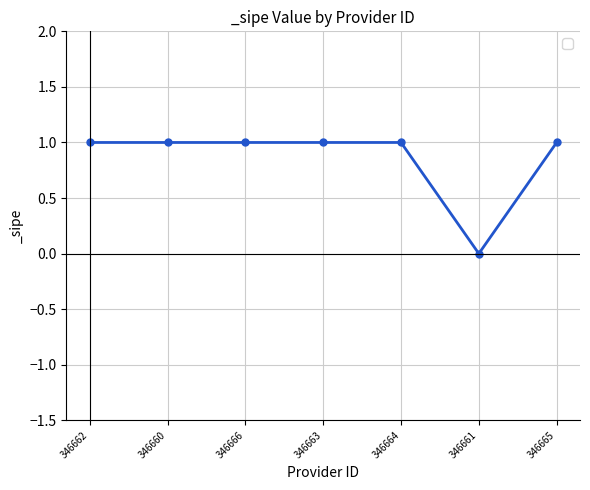

Does the chart have visible grid lines?

Yes